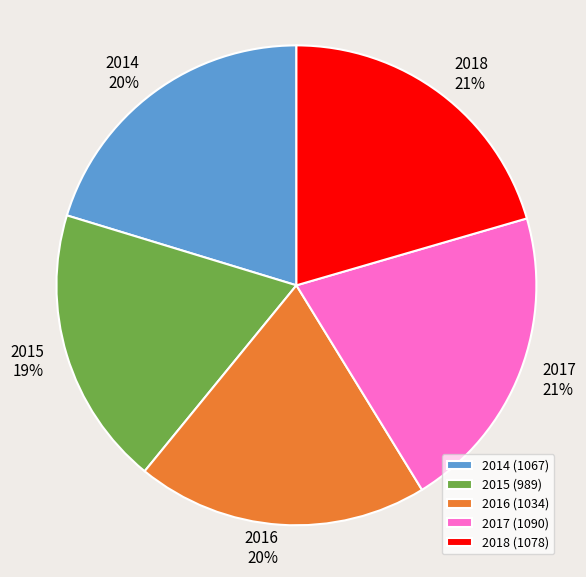

What percentage is the 2017 slice, to the nearest percent?

21%